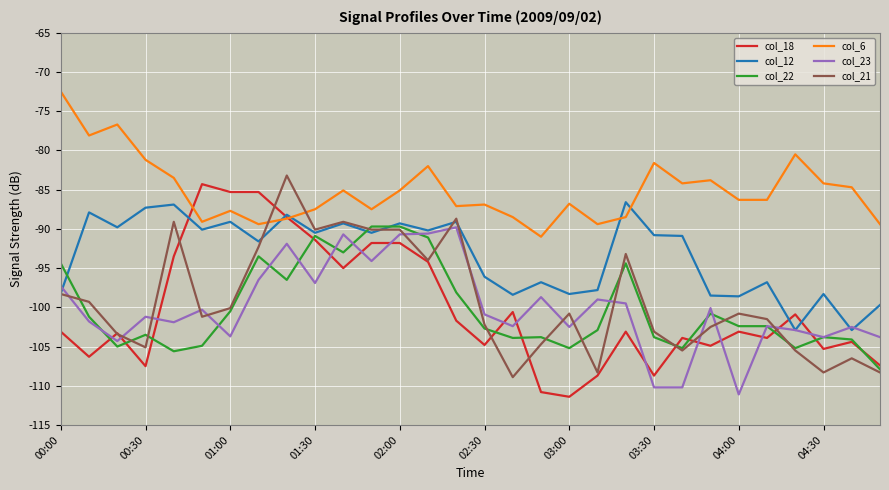

True or false: col_22 and col_6 cross at least once.

False